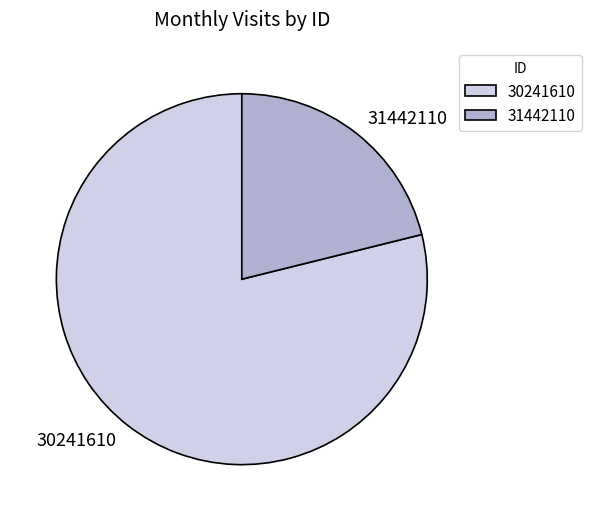

Do 30241610 and 31442110 together represent more than half of the pie?

Yes